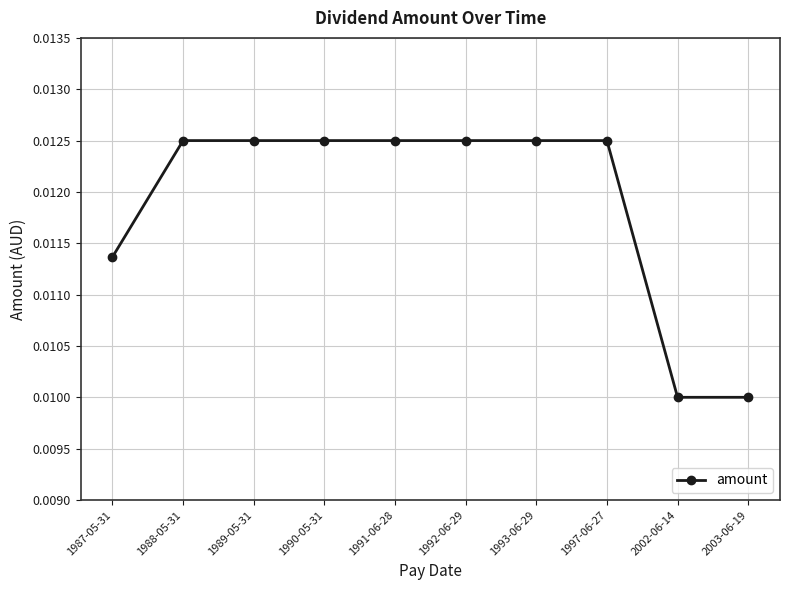

Between 1989-05-31 and 2002-06-14, which is larger?

1989-05-31